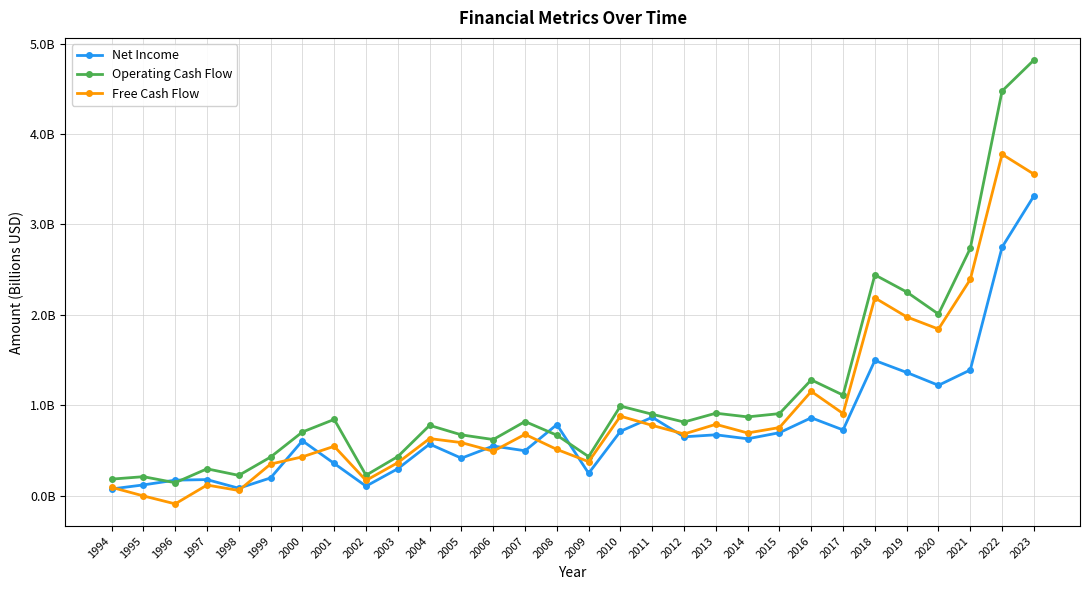

What are all the series names shown in the legend?

Net Income, Operating Cash Flow, Free Cash Flow